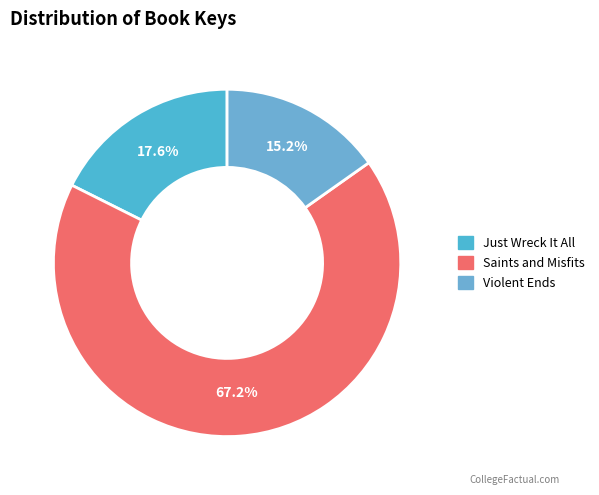

Does any single category account for the majority?

Yes